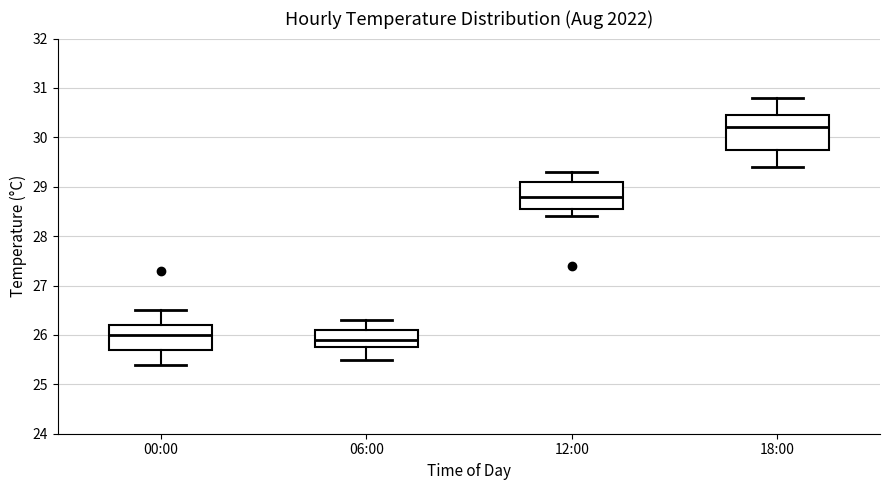

Where does the lower whisker of the box for 06:00 end on the y-axis? The values are not printed on the chart, so give them approximately, as read against the axis.

25.5